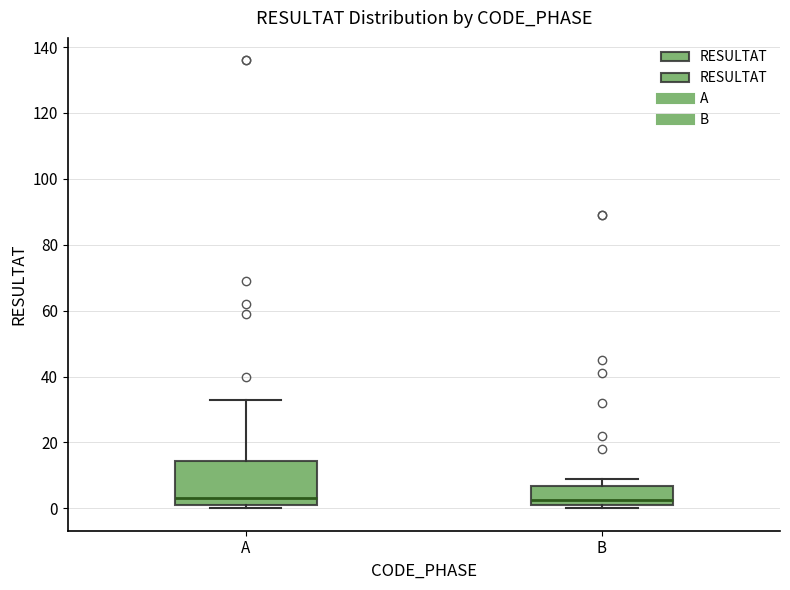

Reading left to right, read every box against the y-axis: the position of its median line, the range the box covers, and the ends of its whiskers. The values are not printed on the chart, so give them approximately, as read against the axis.

A: median 4, box 2 to 14, whiskers 0 to 34
B: median 2 (just above the box's lower edge), box 2 to 6, whiskers 0 to 10